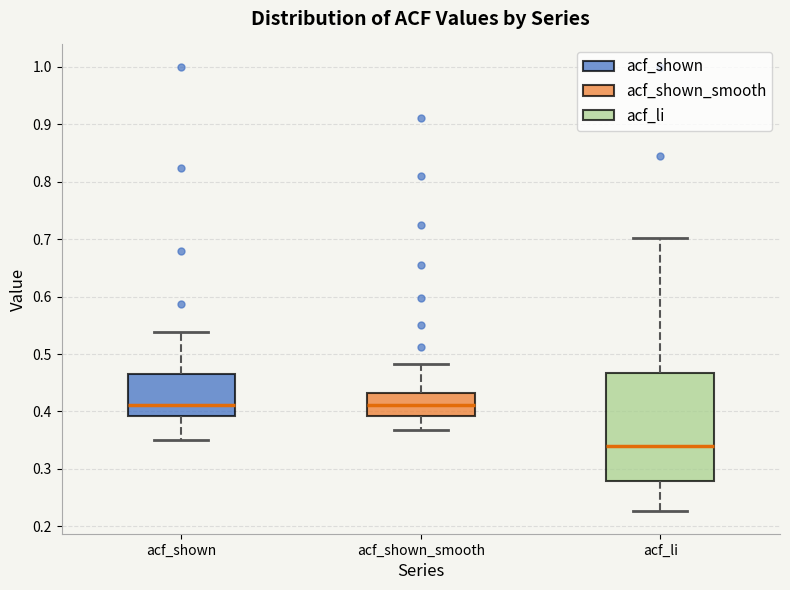

Where is the upper edge of the box for acf_shown_smooth on the y-axis? The values are not printed on the chart, so give them approximately, as read against the axis.

0.43